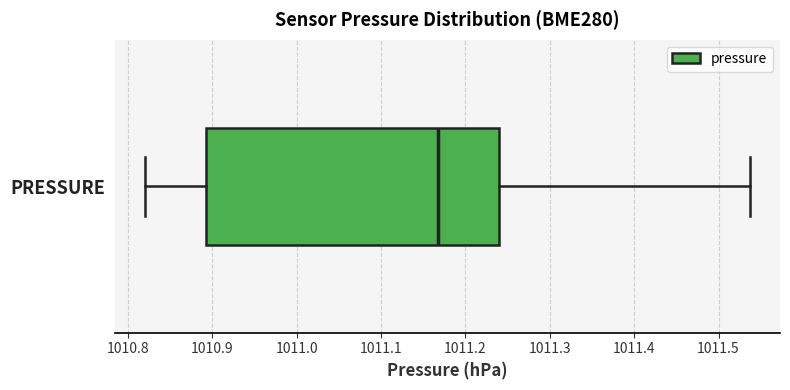

Read this box plot against the x-axis: the position of the median line, the range covered by the box, and the ends of both whiskers. The values are not printed on the chart, so give them approximately, as read against the axis.

median 1011.17, box 1010.89 to 1011.24, whiskers 1010.82 to 1011.54